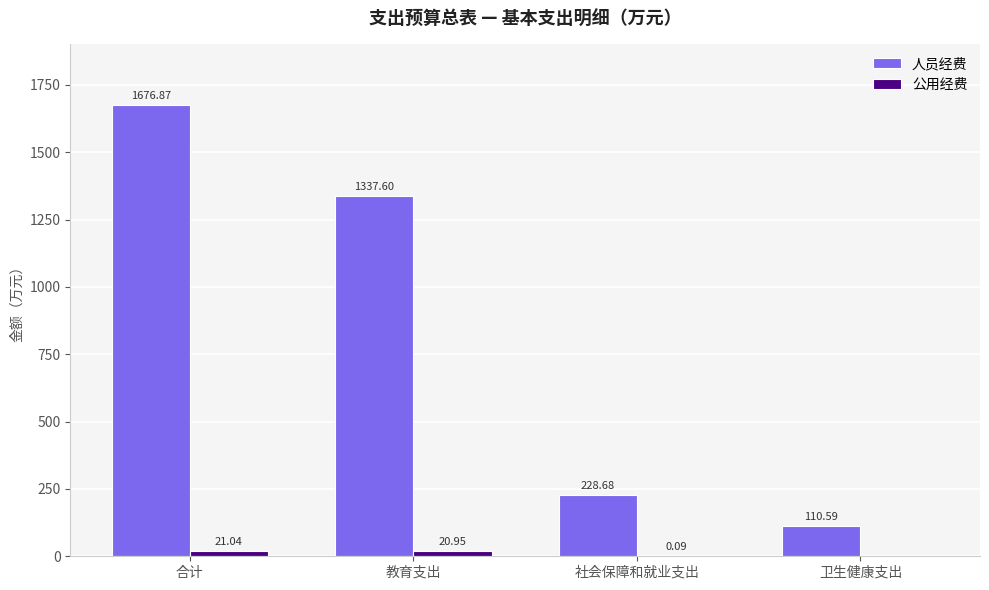

At which category is the sum across all series the highest?

合计